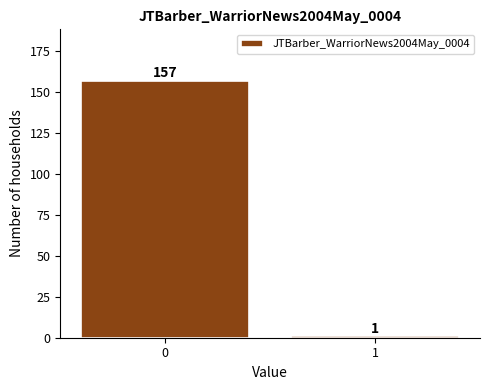

Reading left to right, extract all data points from this chart.

0=157	1=1